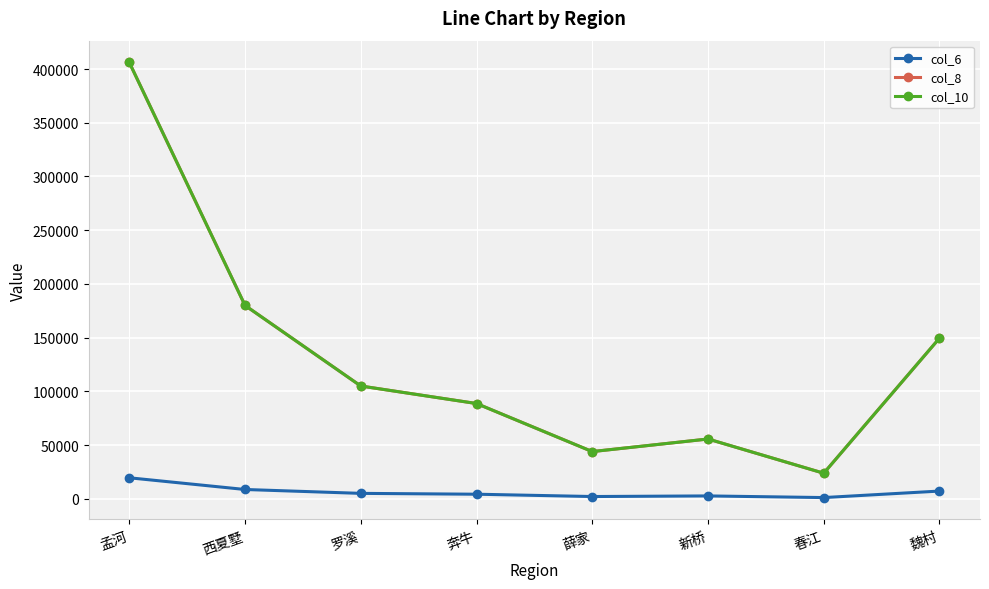

What is the average value of the col_8 series?

131600.0